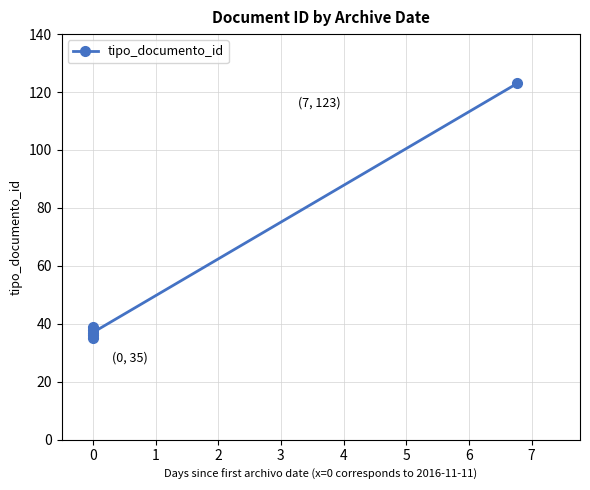

True or false: there are more than 2 points higher than both neighbors.

False